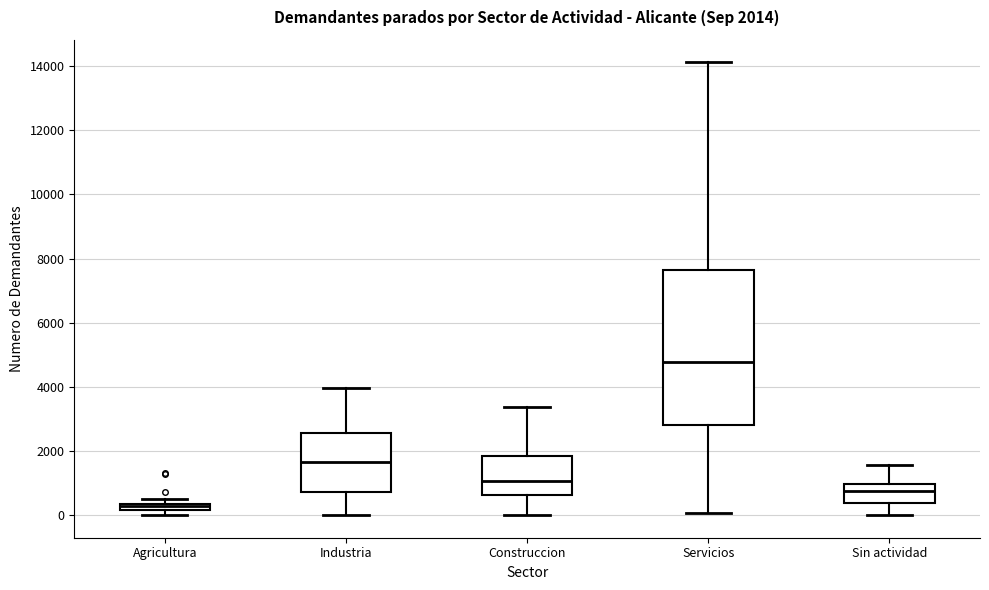

Which box is the tallest, from its lower edge to its upper edge?

Servicios